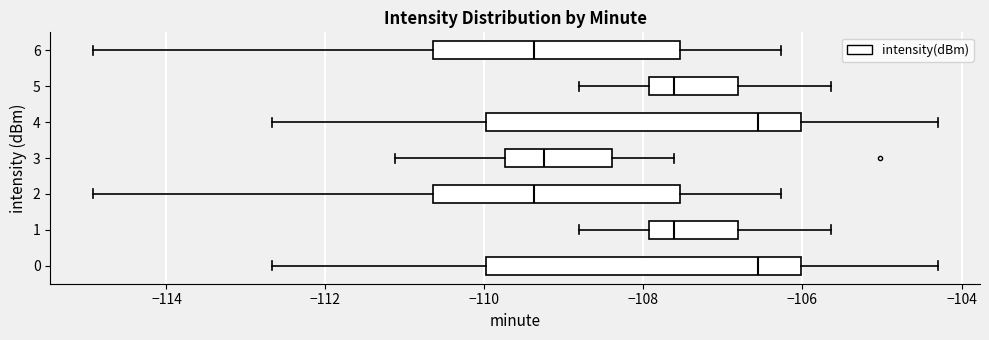

Reading bottom to top, read every box against the x-axis: the position of its median line, the range the box covers, and the ends of its whiskers. The values are not printed on the chart, so give them approximately, as read against the axis.

0: median -106.6, box -110.0 to -106.0, whiskers -112.6 to -104.2
1: median -107.6, box -108.0 to -106.8, whiskers -108.8 to -105.6
2: median -109.4, box -110.6 to -107.6, whiskers -115.0 to -106.2
3: median -109.2, box -109.8 to -108.4, whiskers -111.2 to -107.6
4: median -106.6, box -110.0 to -106.0, whiskers -112.6 to -104.2
5: median -107.6, box -108.0 to -106.8, whiskers -108.8 to -105.6
6: median -109.4, box -110.6 to -107.6, whiskers -115.0 to -106.2